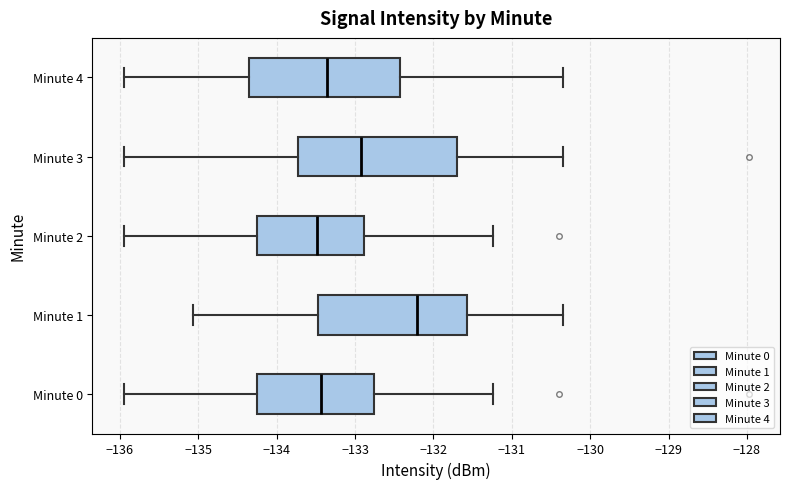

Reading bottom to top, transcribe this box plot: for each box, give where its median line is, the range the box spans, and where its two whiskers end, as read against the x-axis. The values are not printed on the chart, so give them approximately, as read against the axis.

Minute 0: median -133.4, box -134.3 to -132.8, whiskers -136.0 to -131.2
Minute 1: median -132.2, box -133.5 to -131.6, whiskers -135.1 to -130.3
Minute 2: median -133.5, box -134.3 to -132.9, whiskers -136.0 to -131.2
Minute 3: median -132.9, box -133.7 to -131.7, whiskers -136.0 to -130.3
Minute 4: median -133.4, box -134.4 to -132.4, whiskers -136.0 to -130.3